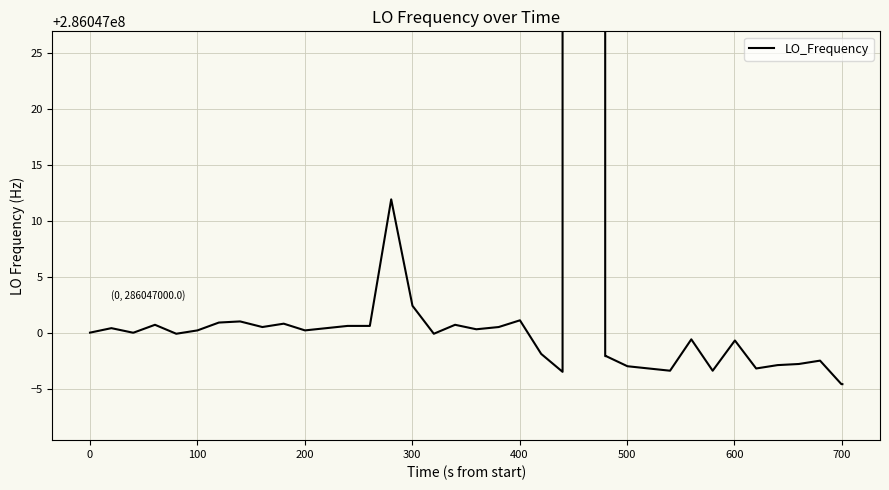

How many values exceed 286047000?

19